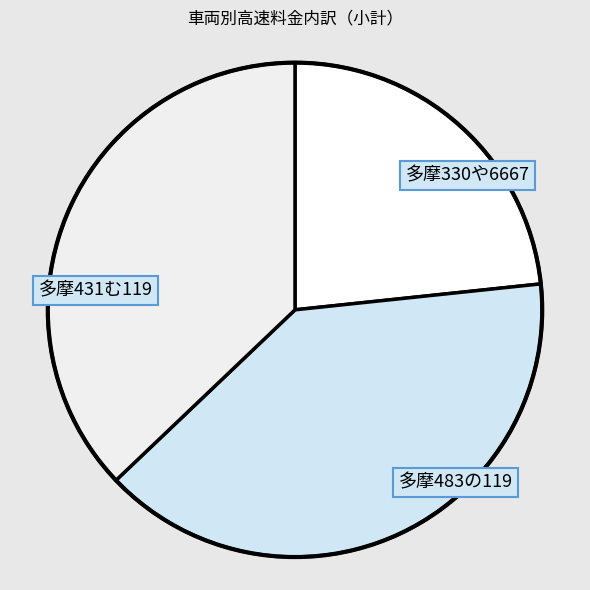

Is 多摩483の119 the majority of the pie?

No